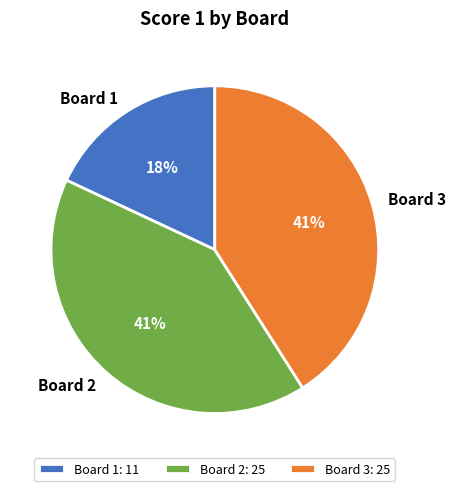

To the nearest percent, what percentage of the pie is Board 2?

41%